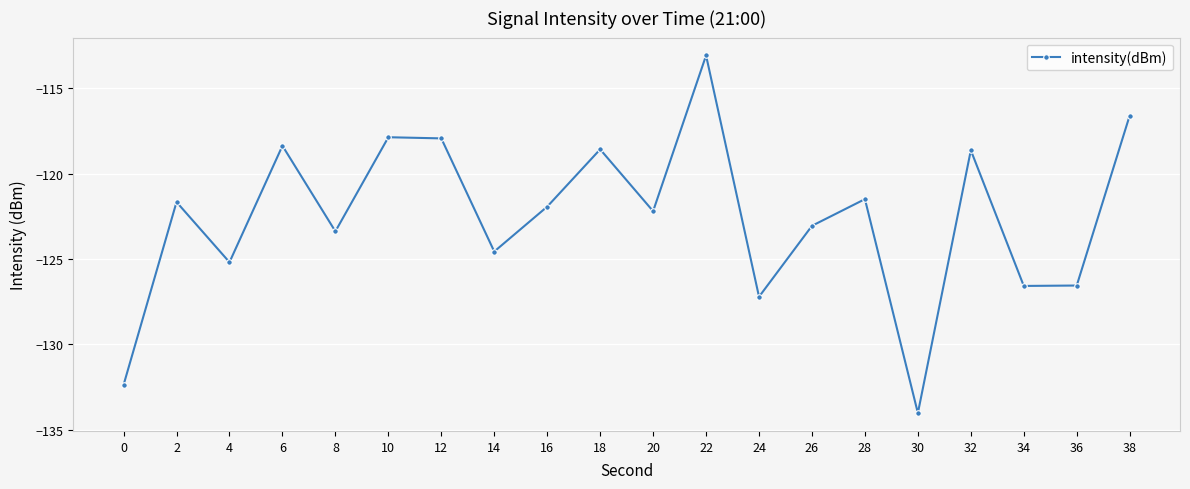

What is the change in value from 2 to 38?

+5.1